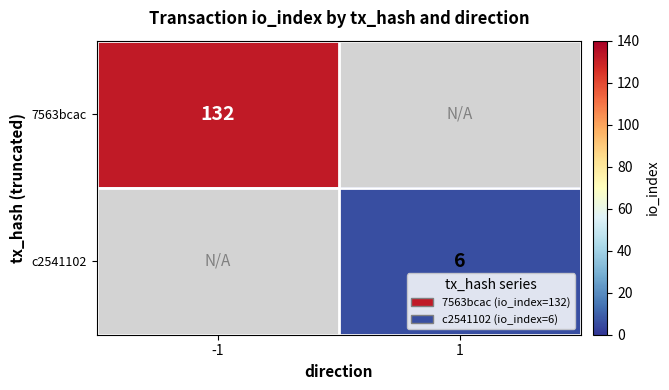

What is the maximum value shown in the chart?

132.0